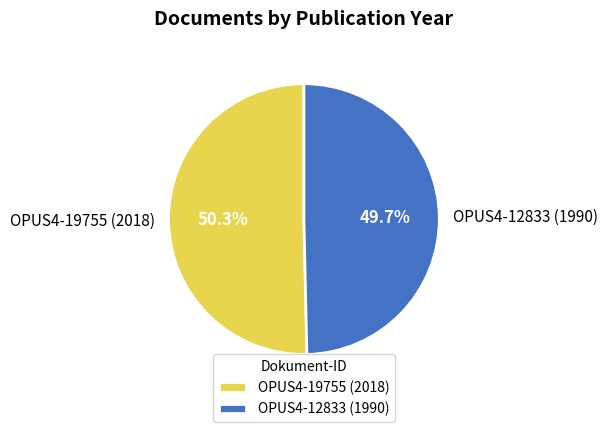

Which category has the biggest portion of the pie?

OPUS4-19755 (2018)